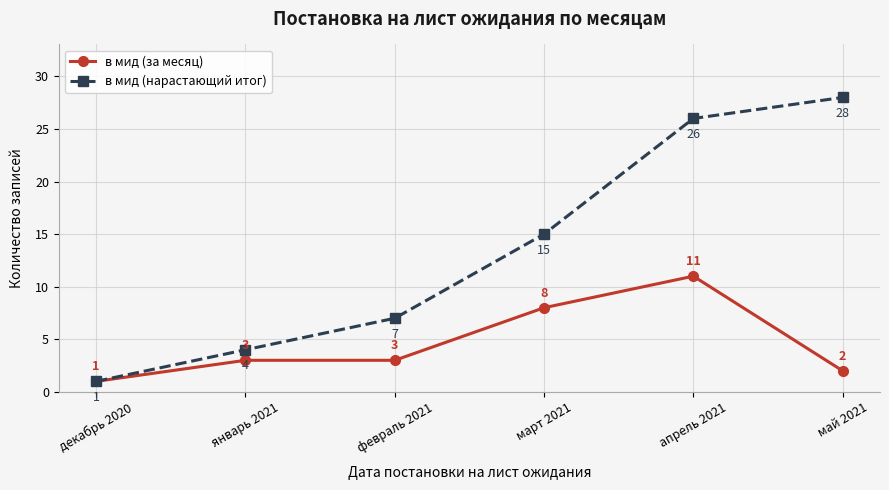

How many в мид (за месяц) values are between 2 and 8?

4